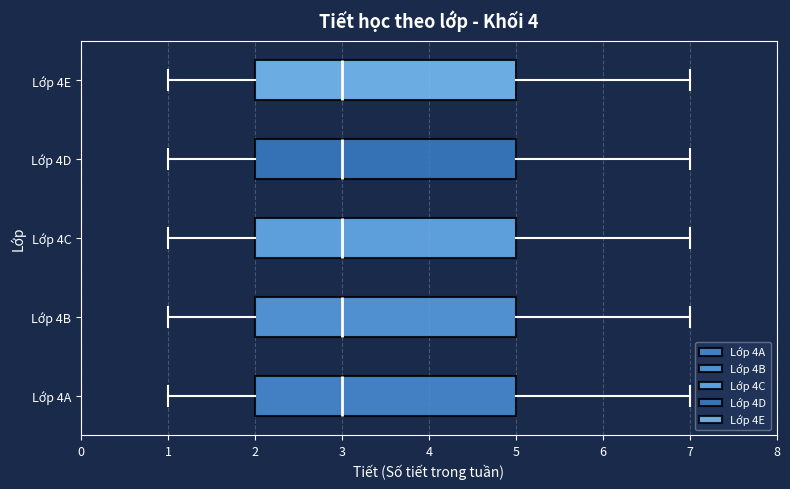

Where does the right whisker of the box for Lớp 4C end on the x-axis? The values are not printed on the chart, so give them approximately, as read against the axis.

7